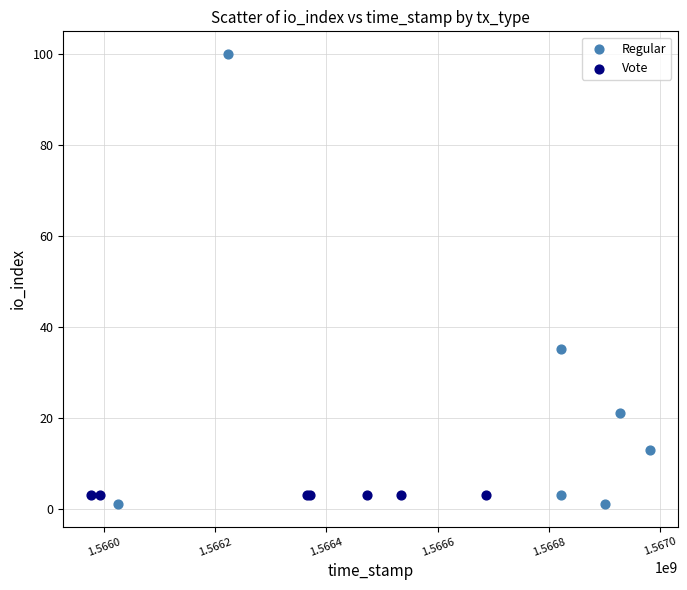

Which series reaches the maximum Y coordinate?

Regular